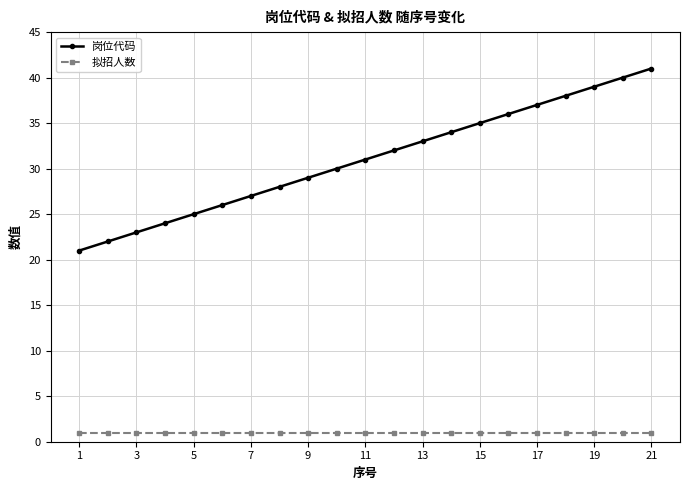

How many lines are shown in the chart?

2